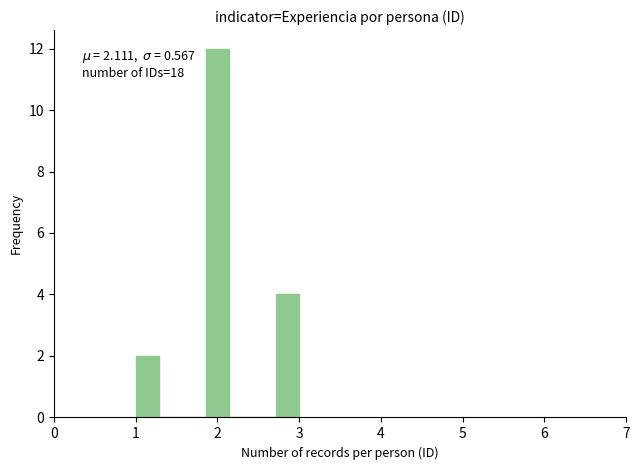

Read against the x-axis, roughly where is the centre of the tallest bar?

2.0